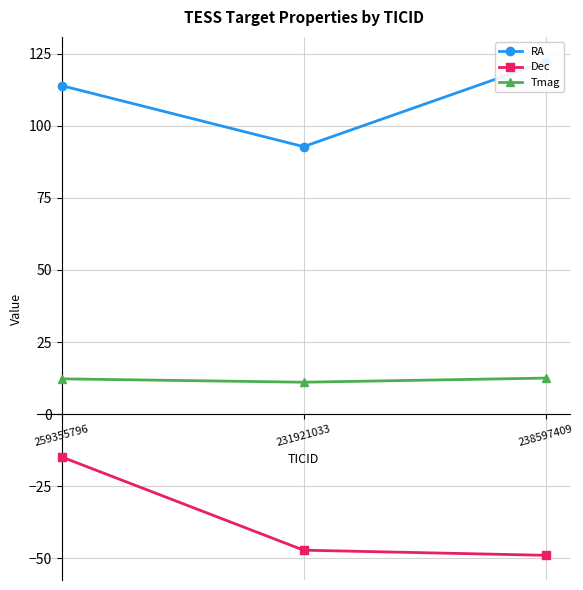

At which category does the chart reach its minimum across all series?

238597409